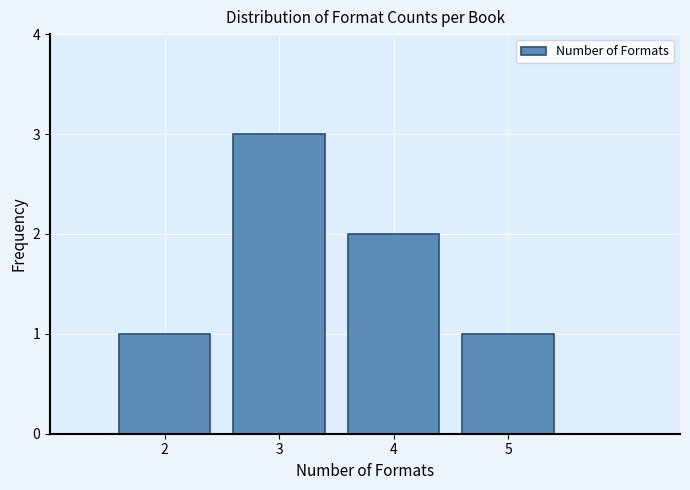

Reading left to right, list all the values displayed in this chart.

1	3	2	1